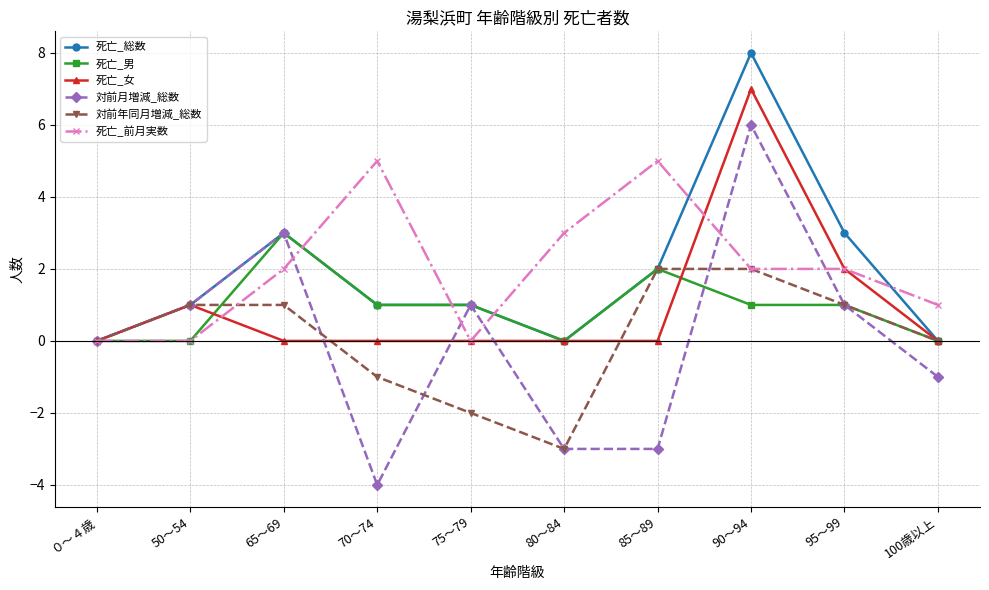

Reading left to right, what are all the values shown in this chart?

死亡_総数: ０～４歳=0	50～54=1	65～69=3	70～74=1	75～79=1	80～84=0	85～89=2	90～94=8	95～99=3	100歳以上=0
死亡_男: ０～４歳=0	50～54=0	65～69=3	70～74=1	75～79=1	80～84=0	85～89=2	90～94=1	95～99=1	100歳以上=0
死亡_女: ０～４歳=0	50～54=1	65～69=0	70～74=0	75～79=0	80～84=0	85～89=0	90～94=7	95～99=2	100歳以上=0
対前月増減_総数: ０～４歳=0	50～54=1	65～69=3	70～74=-4	75～79=1	80～84=-3	85～89=-3	90～94=6	95～99=1	100歳以上=-1
対前年同月増減_総数: ０～４歳=0	50～54=1	65～69=1	70～74=-1	75～79=-2	80～84=-3	85～89=2	90～94=2	95～99=1	100歳以上=0
死亡_前月実数: ０～４歳=0	50～54=0	65～69=2	70～74=5	75～79=0	80～84=3	85～89=5	90～94=2	95～99=2	100歳以上=1